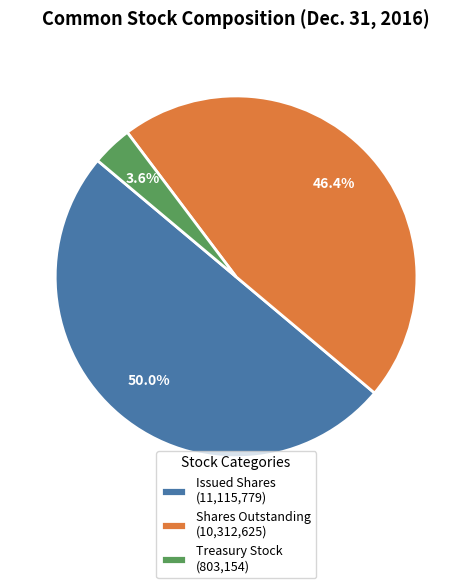

What is the total percentage of Issued Shares (11,115,779) and Treasury Stock (803,154)?

53.6%